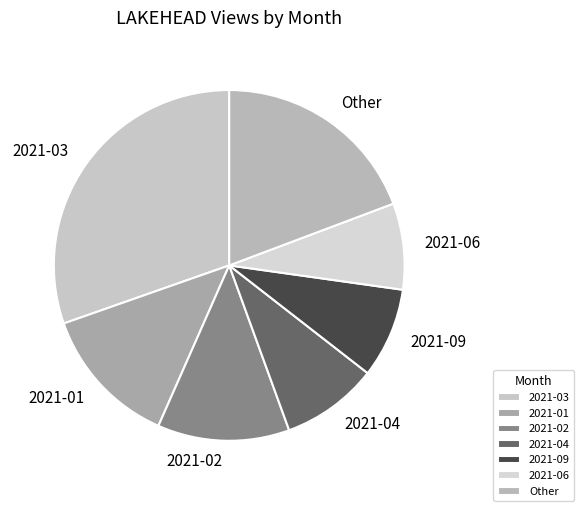

Which category has the biggest portion of the pie?

2021-03